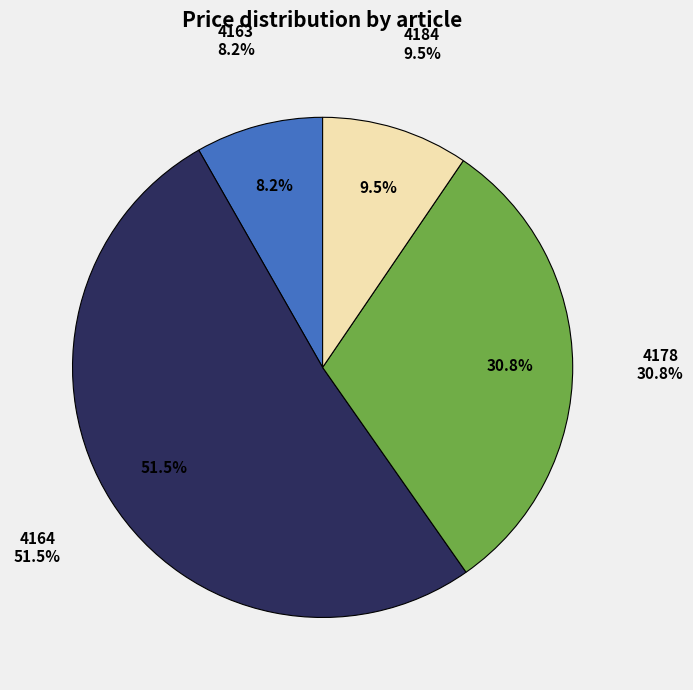

To the nearest percent, what portion does 4163 represent?

8%